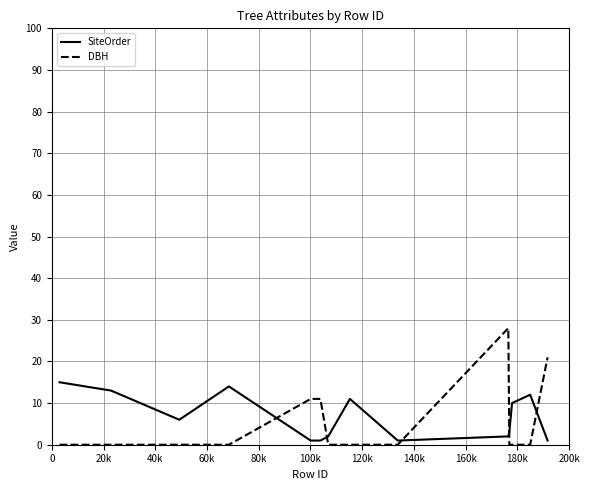

List the series in order of their peak value, lowest first.

SiteOrder, DBH